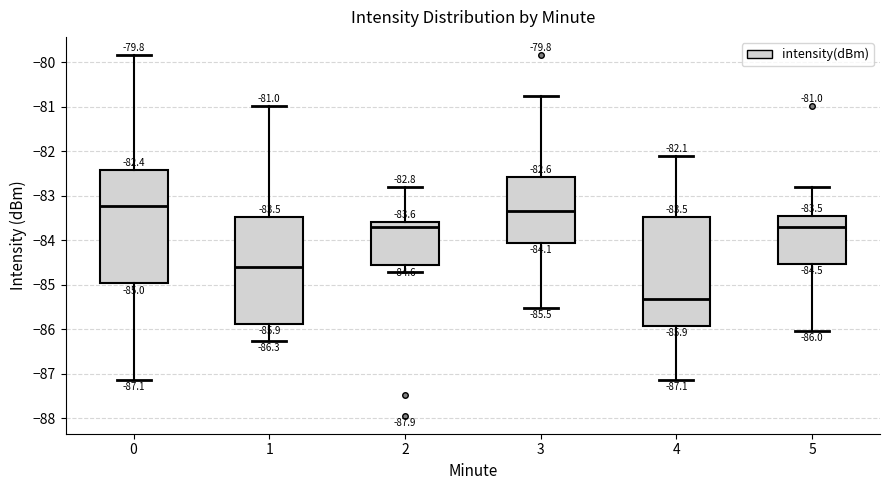

Which box's median line is the lowest?

4